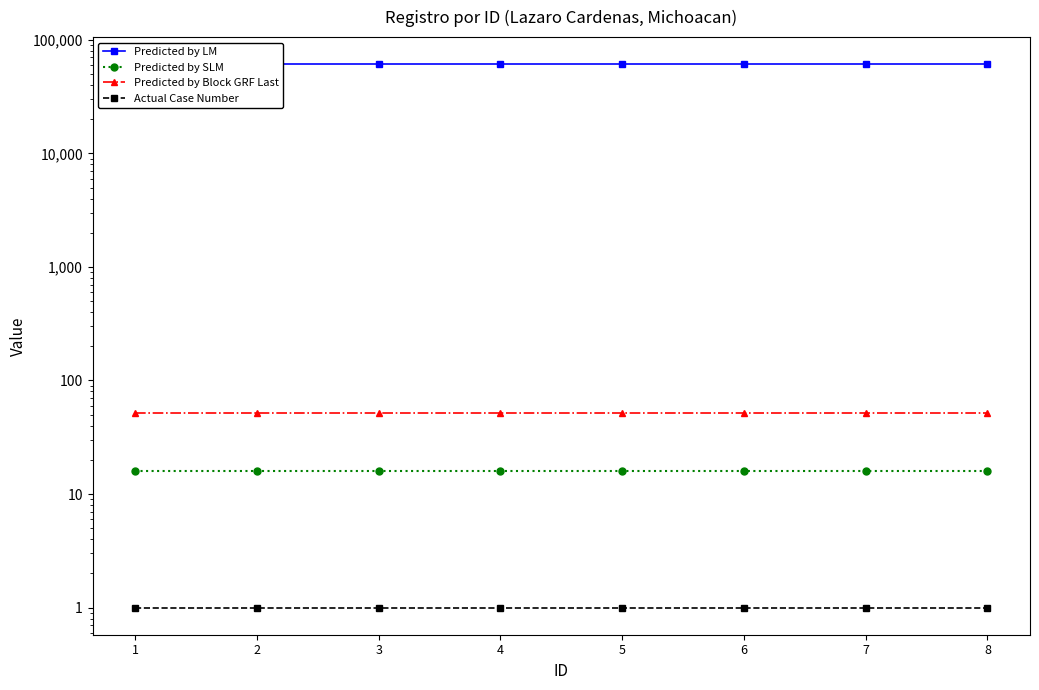

What is the average value of the Predicted by Block GRF Last series?

52